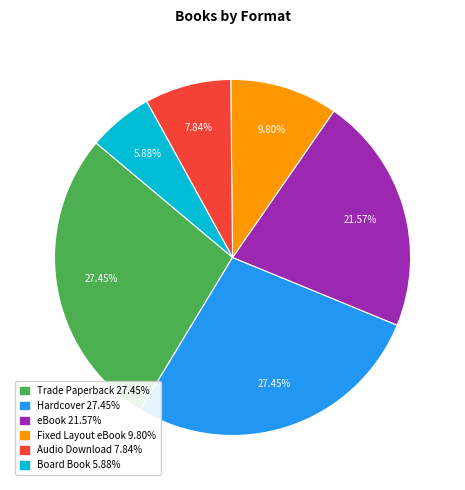

Is it true that Audio Download is 1% of the pie?

False